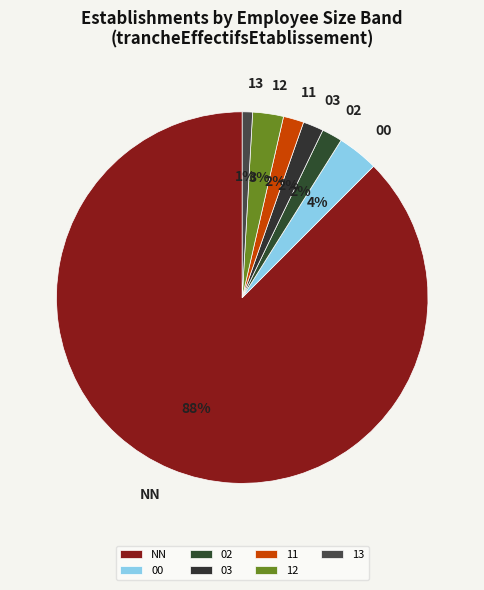

Does NN represent more than half of the total?

Yes